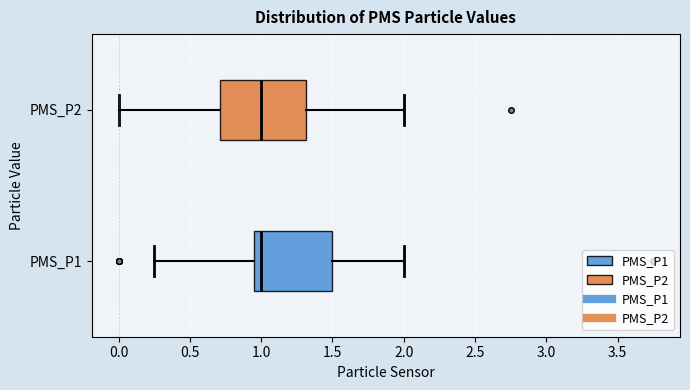

Reading bottom to top, read every box against the x-axis: the position of its median line, the range the box covers, and the ends of its whiskers. The values are not printed on the chart, so give them approximately, as read against the axis.

PMS_P1: median 1.00, box 0.95 to 1.50, whiskers 0.25 to 2.00
PMS_P2: median 1.00, box 0.70 to 1.30, whiskers 0.00 to 2.00